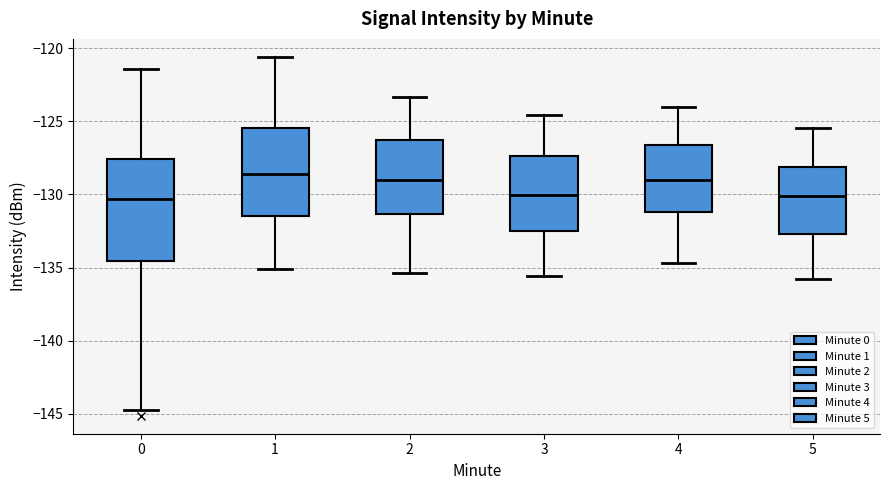

Where does the lower whisker of the box at x = 4 end on the y-axis? The values are not printed on the chart, so give them approximately, as read against the axis.

-134.5